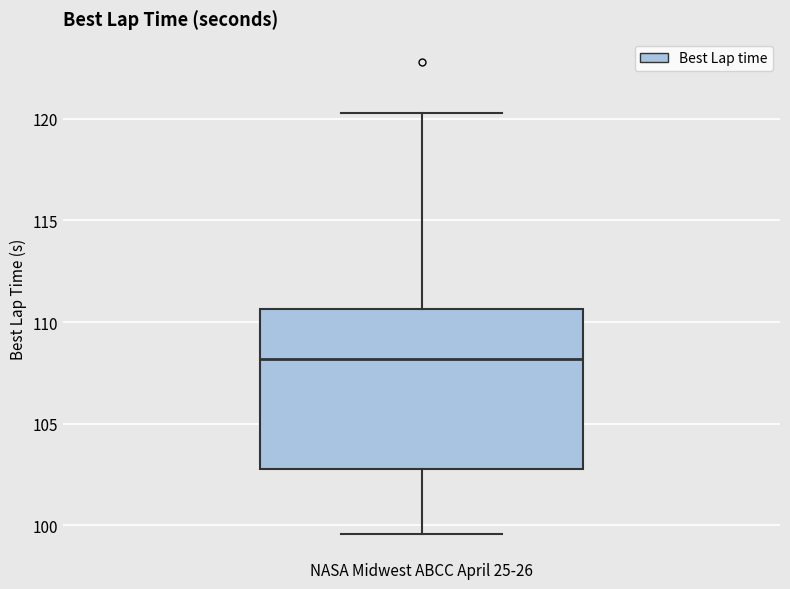

Transcribe this box plot: give where the median line is, the range the box spans, and where the two whiskers end, as read against the y-axis. The values are not printed on the chart, so give them approximately, as read against the axis.

median 108.0, box 103.0 to 110.5, whiskers 99.5 to 120.5